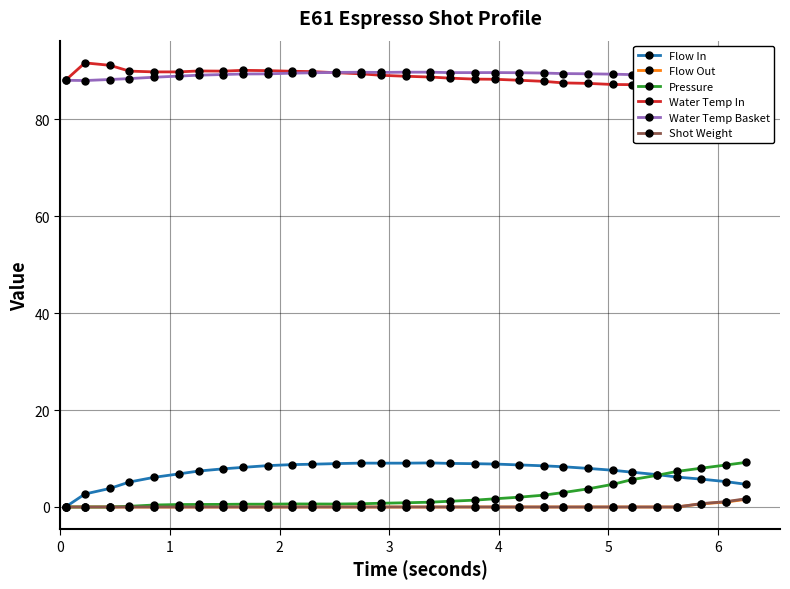

True or false: Water Temp Basket and Shot Weight intersect in this chart.

False